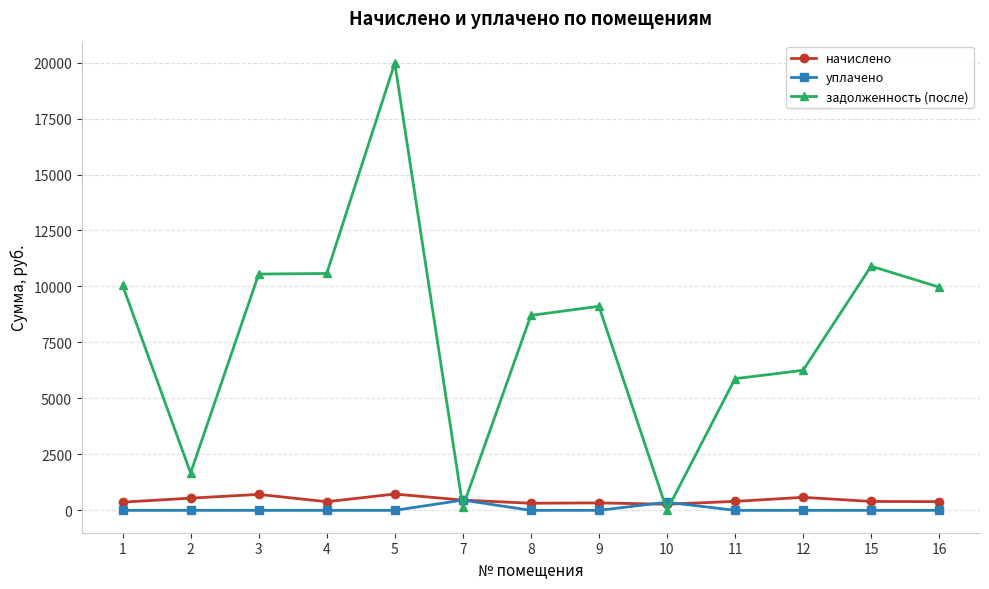

At which category is the sum across all series the highest?

5